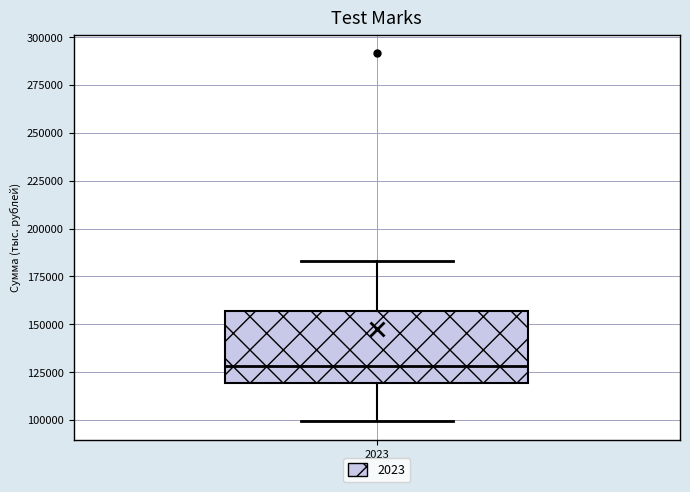

Read this box plot against the y-axis: the position of the median line, the range covered by the box, and the ends of both whiskers. The values are not printed on the chart, so give them approximately, as read against the axis.

median 130000, box 120000 to 155000, whiskers 100000 to 185000